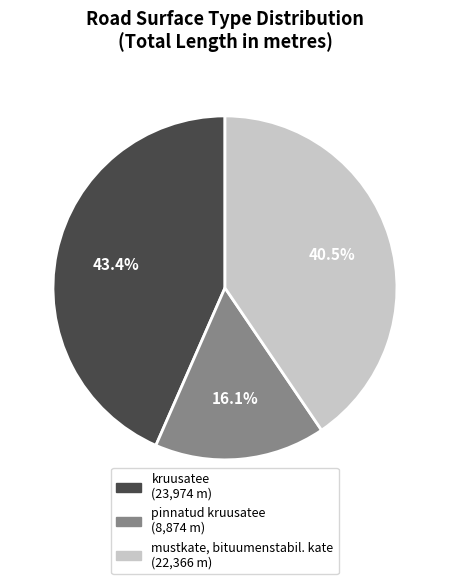

Does any single category account for the majority?

No